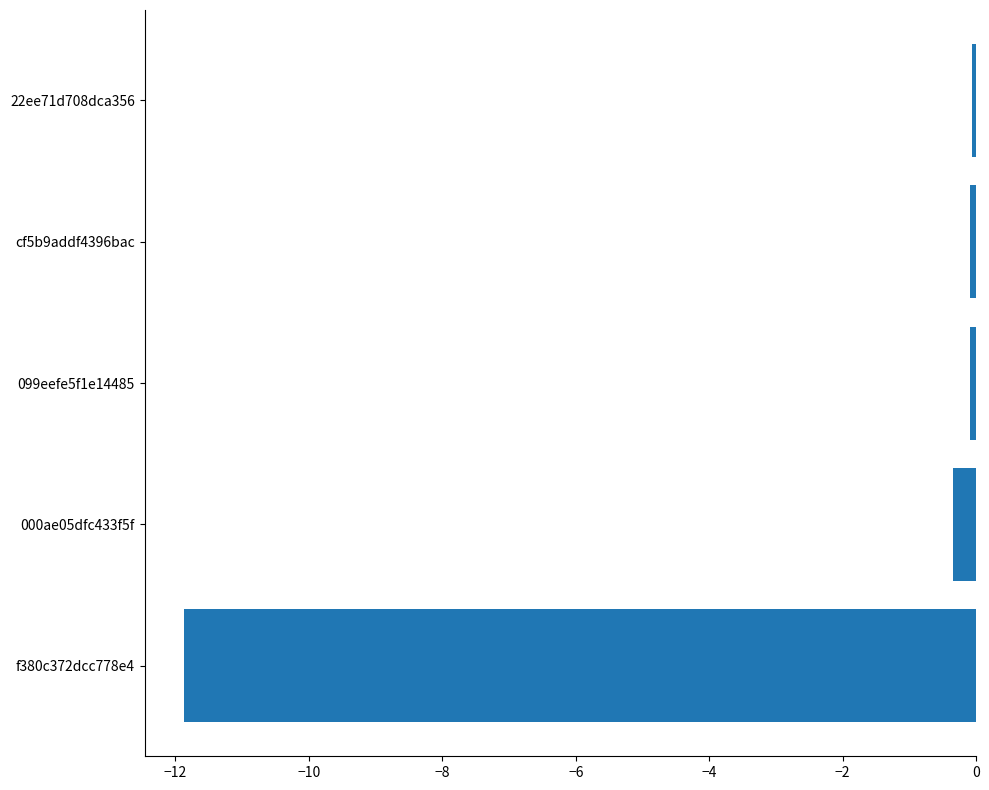

Reading top to bottom, what are all the values shown in this chart?

22ee71d708dca356=-0.1	cf5b9addf4396bac=-0.1	099eefe5f1e14485=-0.1	000ae05dfc433f5f=-0.3	f380c372dcc778e4=-11.9